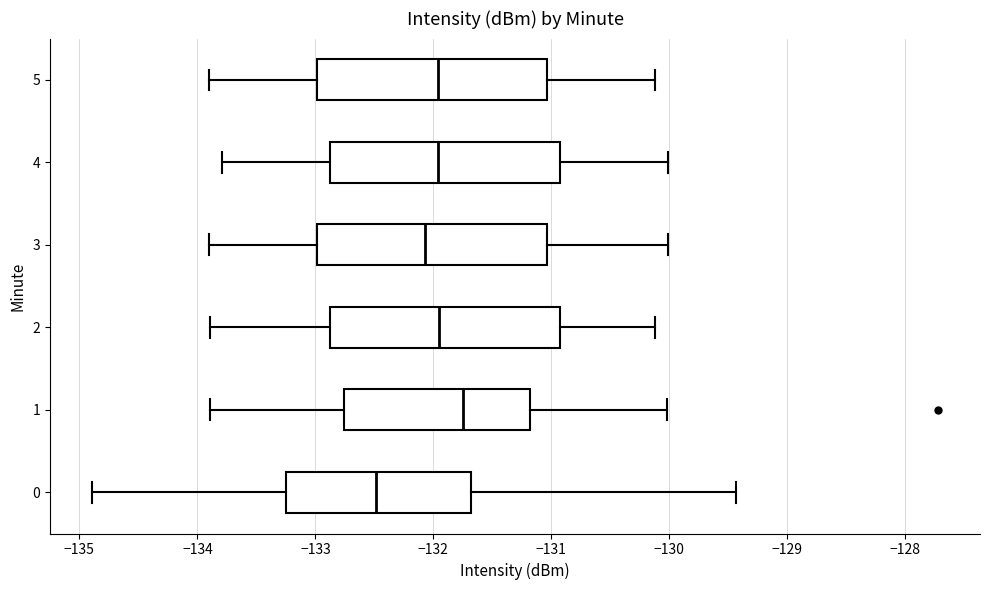

Reading bottom to top, transcribe this box plot: for each box, give where its median line is, the range the box spans, and where its two whiskers end, as read against the x-axis. The values are not printed on the chart, so give them approximately, as read against the axis.

0: median -132.5, box -133.3 to -131.7, whiskers -134.9 to -129.4
1: median -131.8, box -132.8 to -131.2, whiskers -133.9 to -130.0
2: median -132.0, box -132.9 to -130.9, whiskers -133.9 to -130.1
3: median -132.1, box -133.0 to -131.0, whiskers -133.9 to -130.0
4: median -132.0, box -132.9 to -130.9, whiskers -133.8 to -130.0
5: median -132.0, box -133.0 to -131.0, whiskers -133.9 to -130.1